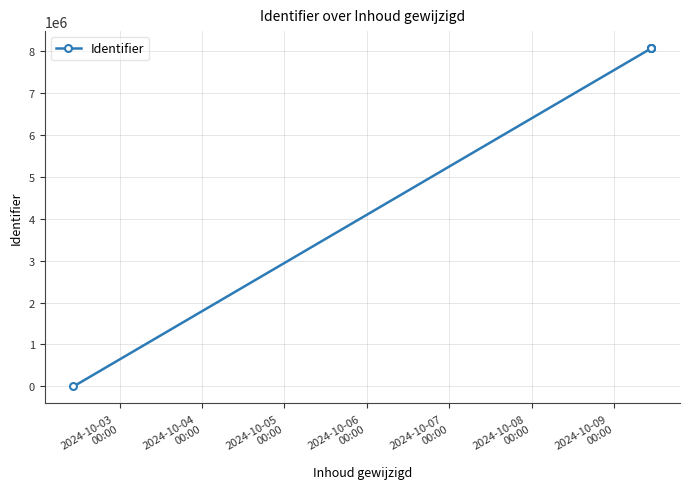

Which has a higher value, 2024-10-03
00:00 or 2024-10-05
00:00?

2024-10-05
00:00